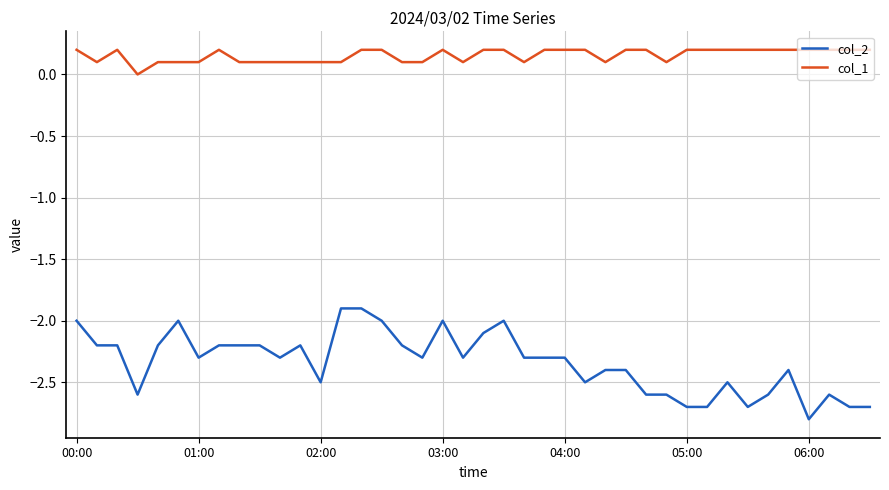

How many col_1 values are between 0 and 1?

40